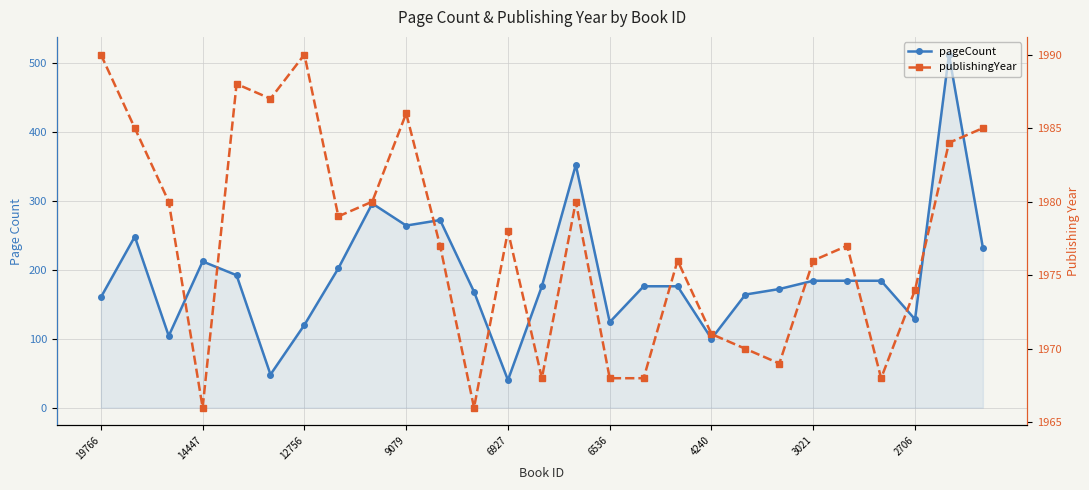

Which label corresponds to the largest value in the chart?

19766